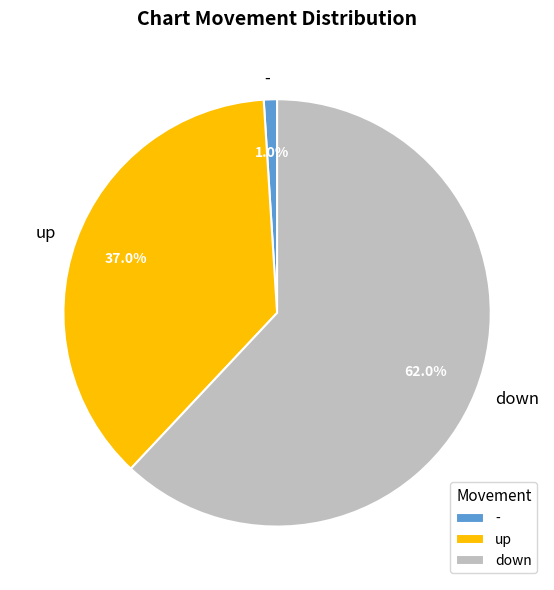

Combined, what portion of the pie is up and -?

38.0%